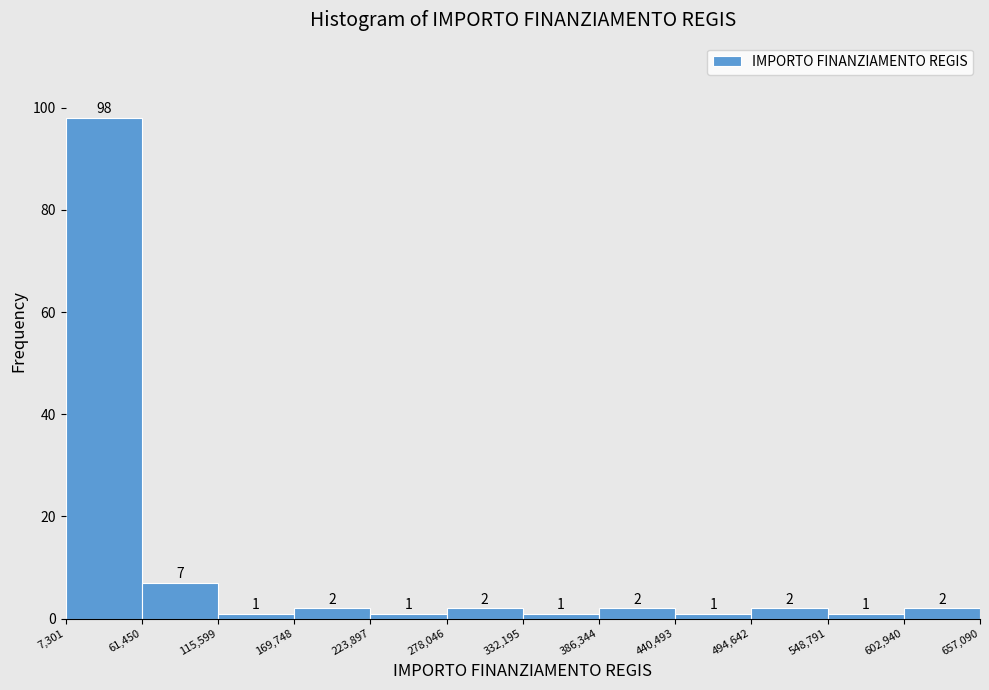

Reading left to right, transcribe this chart: for each bar, give the range it covers on the x-axis and its height.

7,301 to 61,450: 98
61,450 to 115,599: 7
115,599 to 169,748: 1
169,748 to 223,897: 2
223,897 to 278,046: 1
278,046 to 332,195: 2
332,195 to 386,344: 1
386,344 to 440,493: 2
440,493 to 494,642: 1
494,642 to 548,791: 2
548,791 to 602,940: 1
602,940 to 657,090: 2